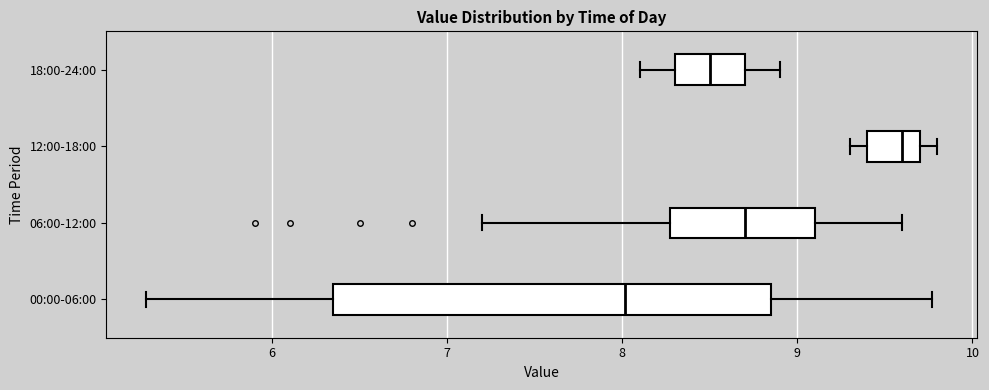

Comparing the boxes themselves (not the whiskers), which one is the widest?

00:00-06:00